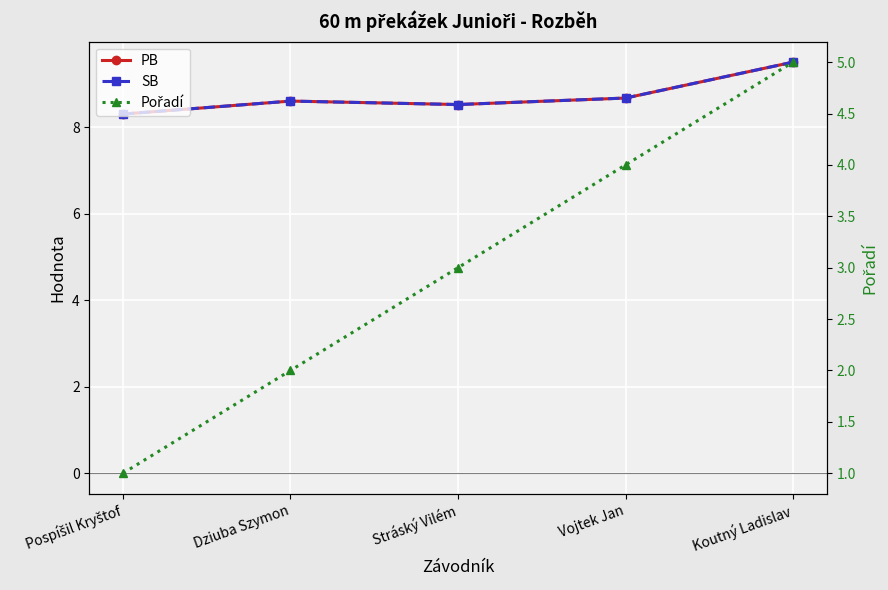

What is the minimum value shown in the chart?

1.0